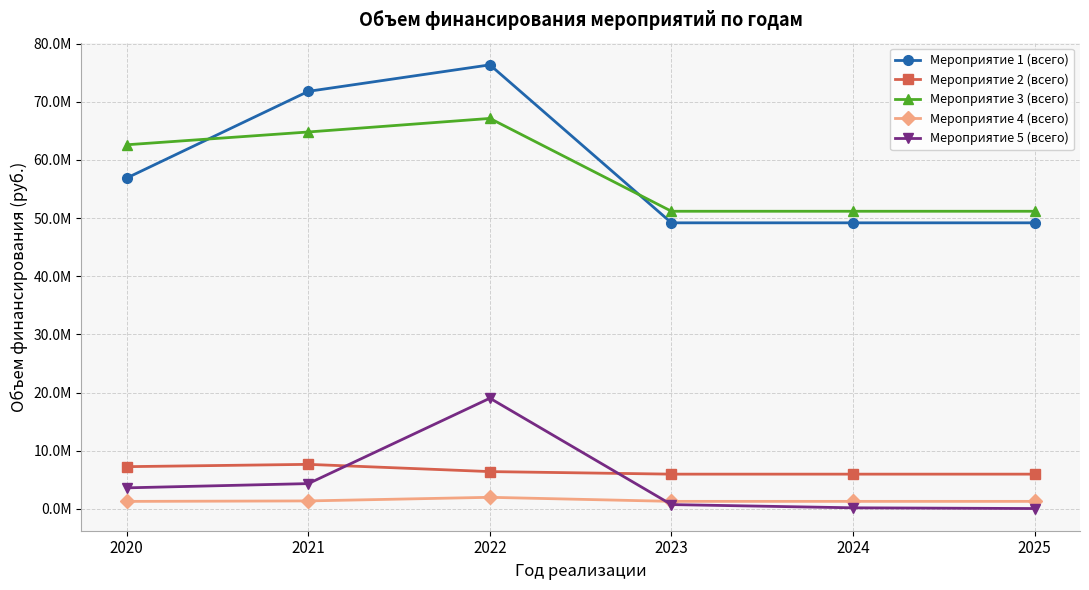

True or false: Мероприятие 2 (всего) has a value of 3013685.4 at 2023.

False